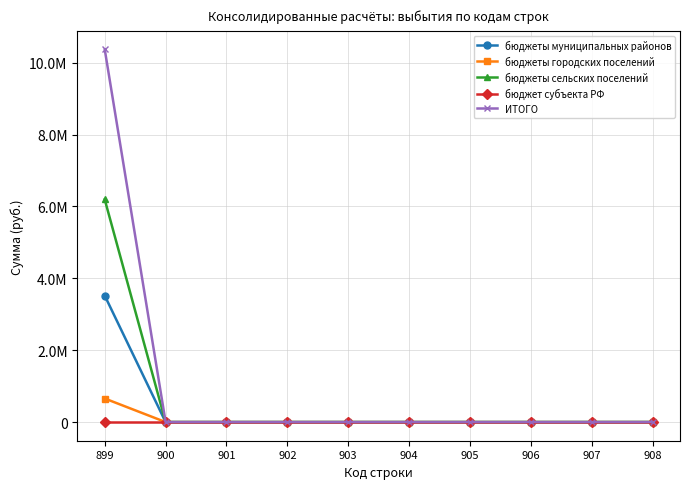

True or false: бюджеты городских поселений has more than 1 interior local peaks.

False